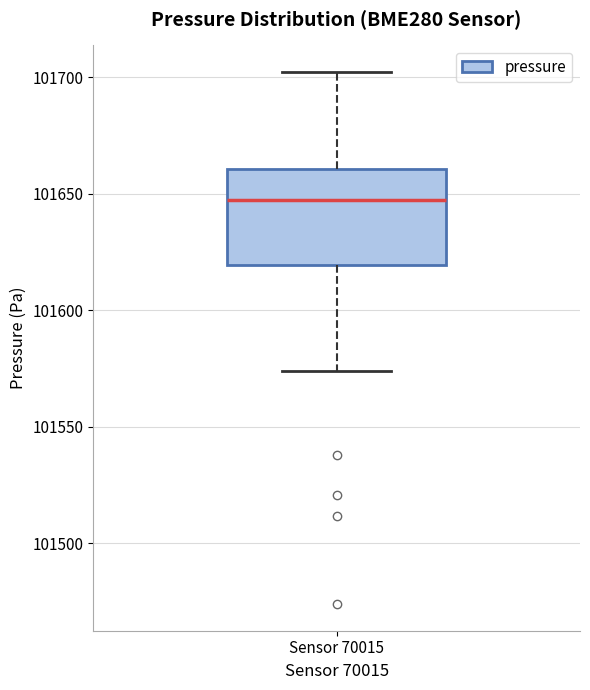

Transcribe this box plot: give where the median line is, the range the box spans, and where the two whiskers end, as read against the y-axis. The values are not printed on the chart, so give them approximately, as read against the axis.

median 101645, box 101620 to 101660, whiskers 101575 to 101700